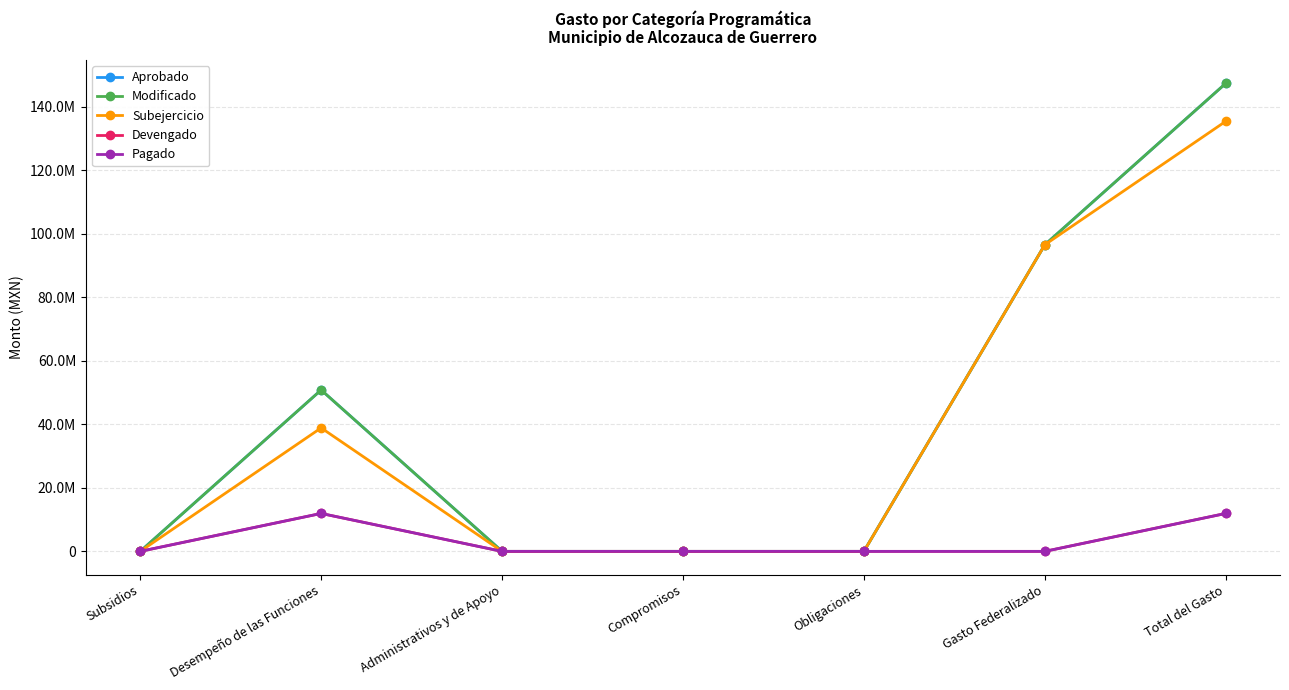

How many distinct data groups are displayed?

5